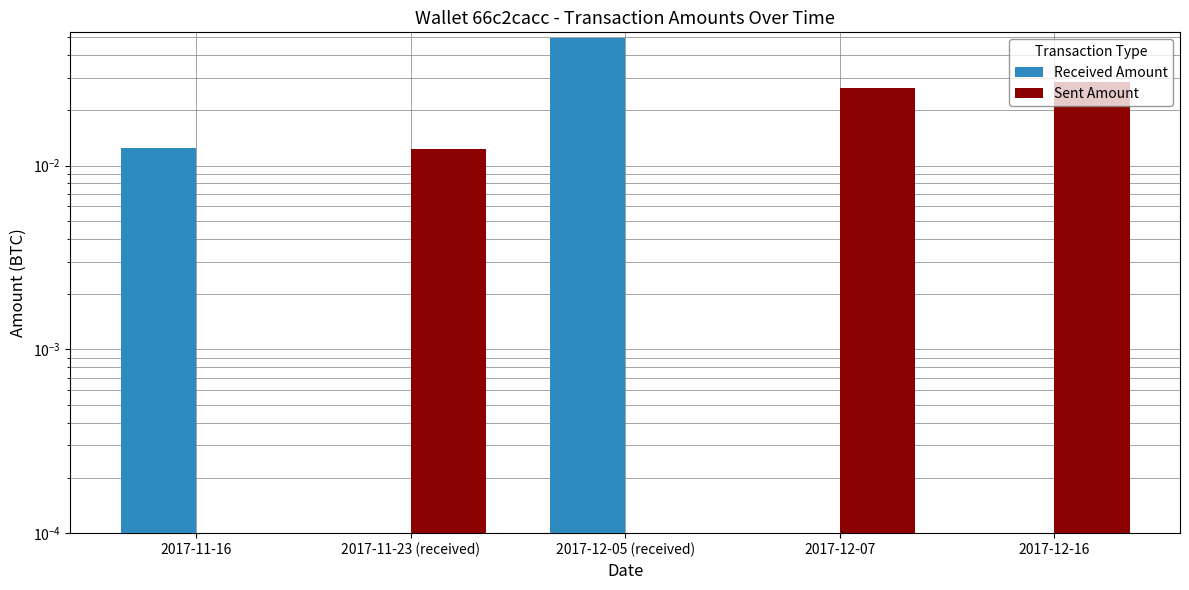

What position from the left is 2017-12-07?

4